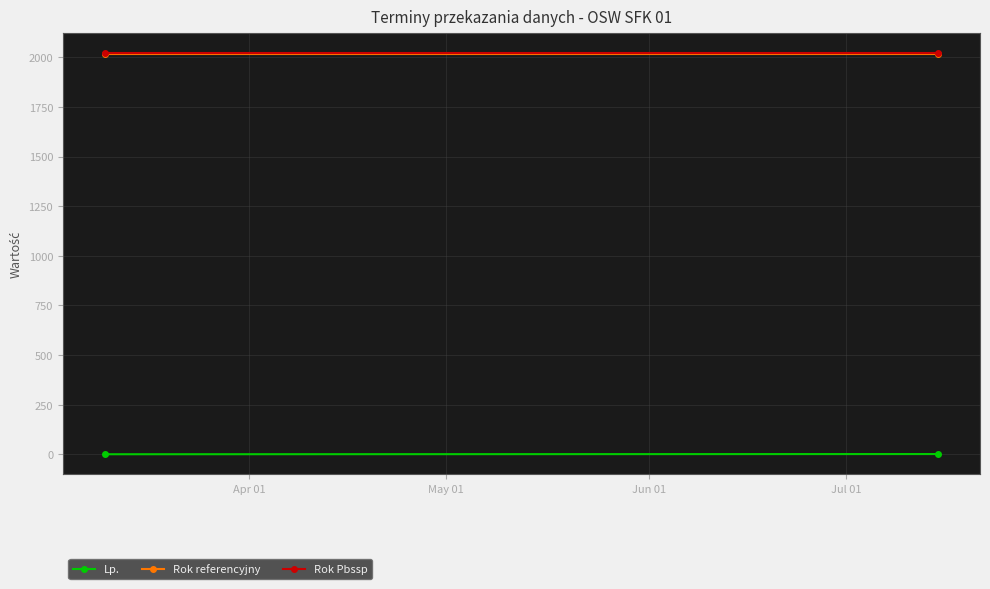

What are all the series names shown in the legend?

Lp., Rok referencyjny, Rok Pbssp